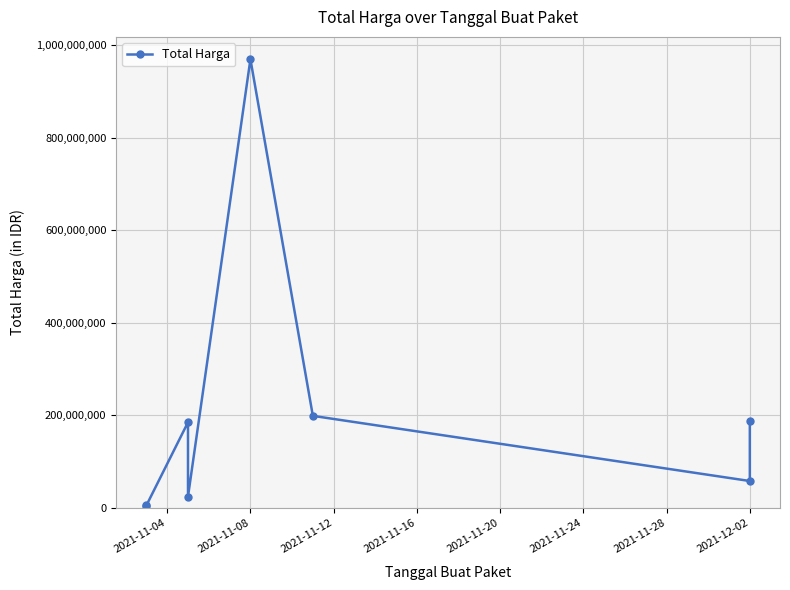

What is the maximum value shown in the chart?

970130000